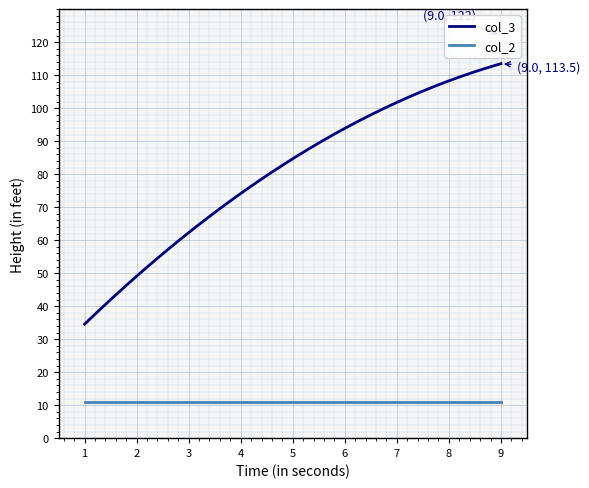

What is the maximum value shown in the chart?

113.5